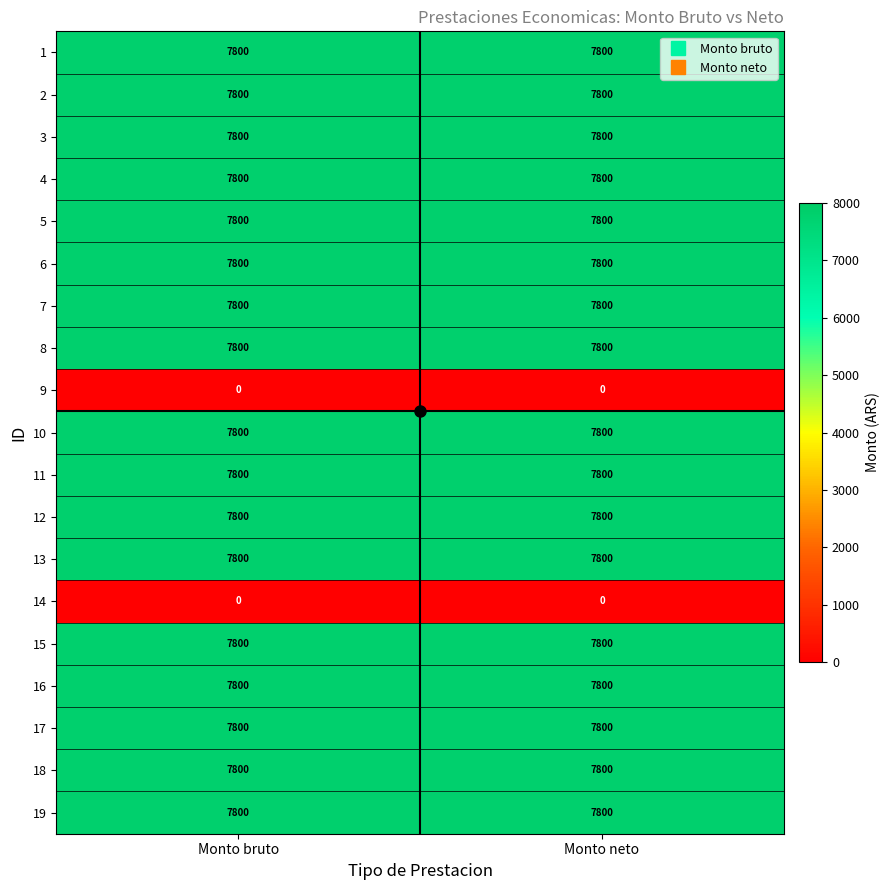

Read the 4 value at Monto bruto.

7800